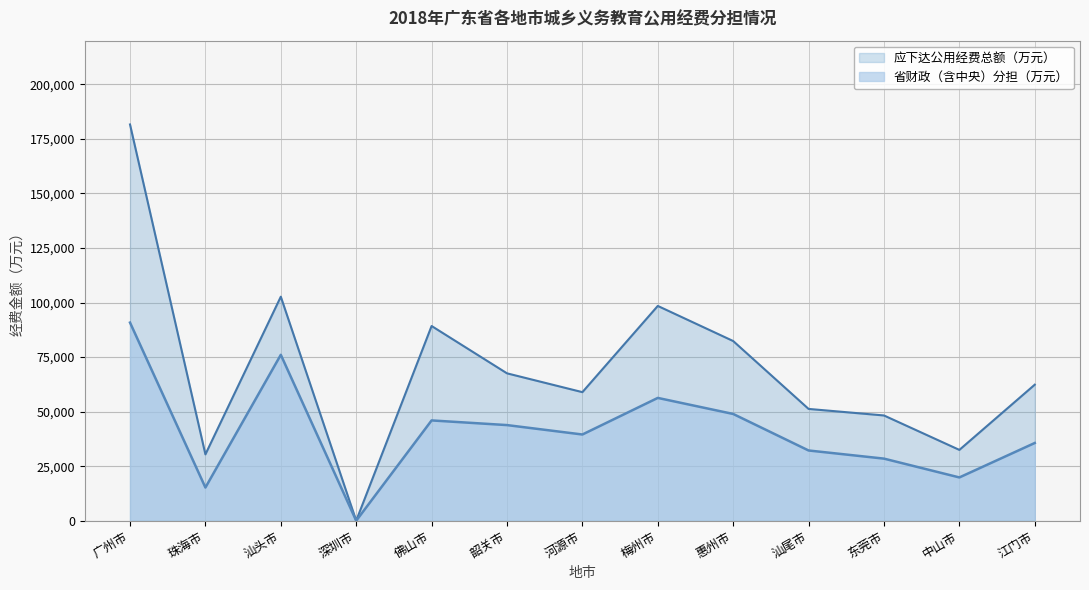

What is the greatest value displayed?

181596